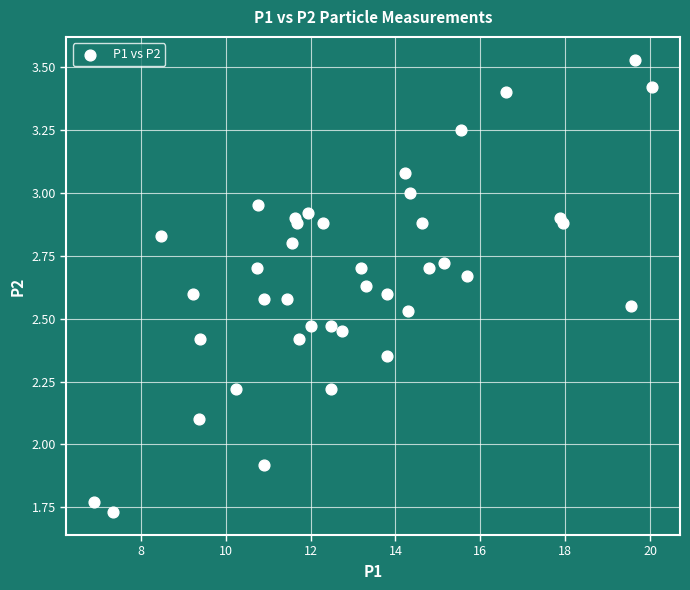

What is the range of X values (max minus min)?

13.2